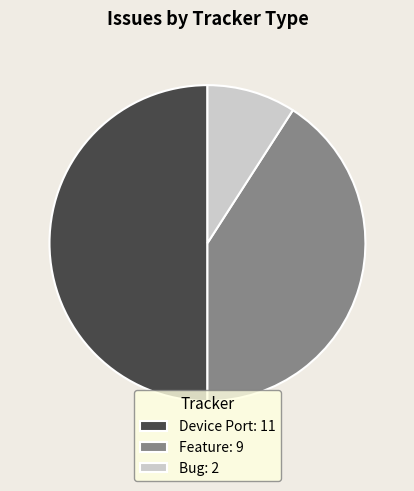

Is it true that Device Port is 57% of the pie?

False